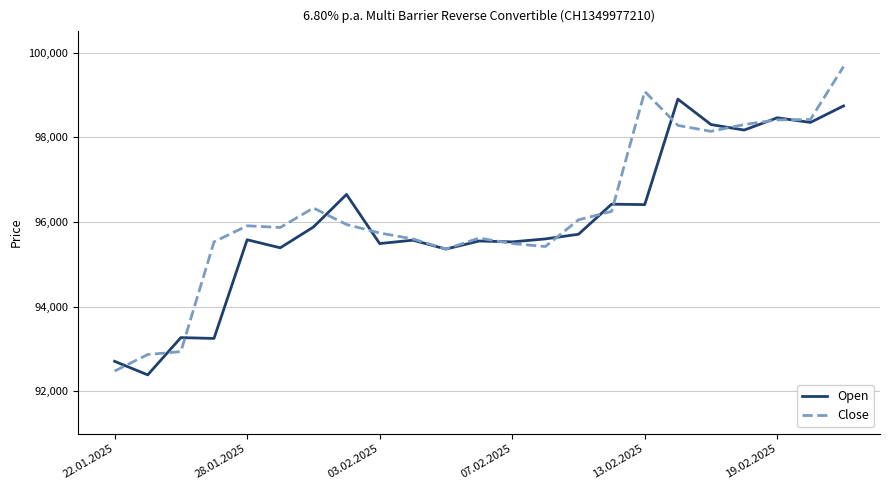

Does the chart have visible grid lines?

Yes